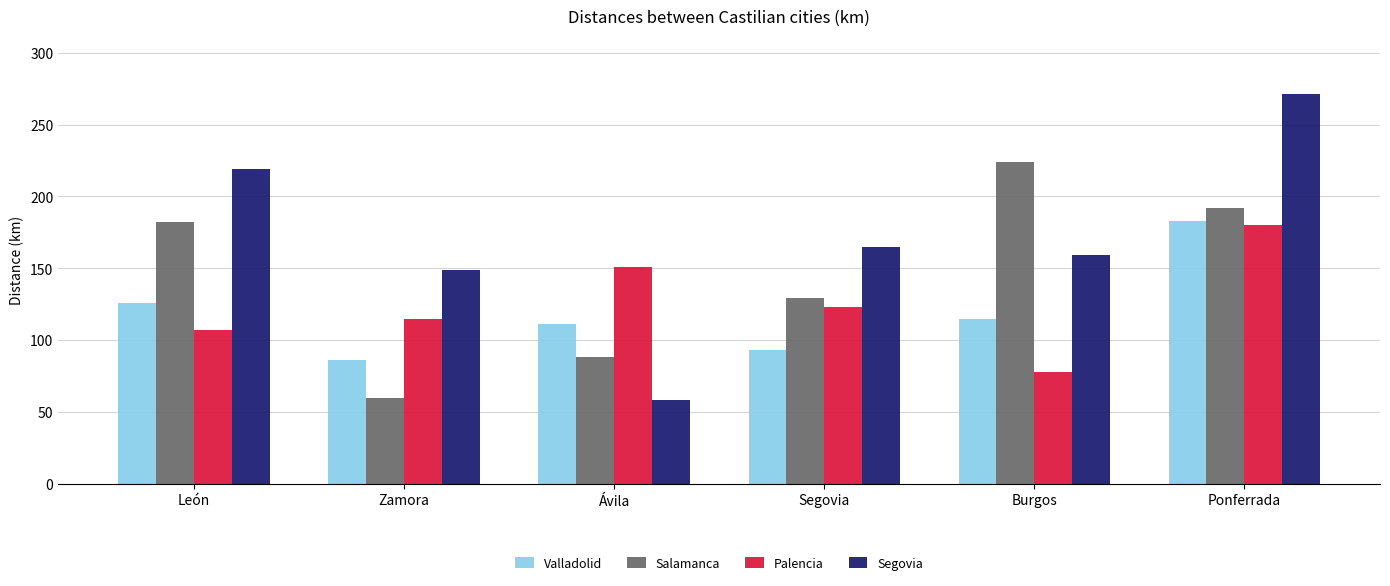

What is the difference between the Segovia values at Burgos and Segovia?

6